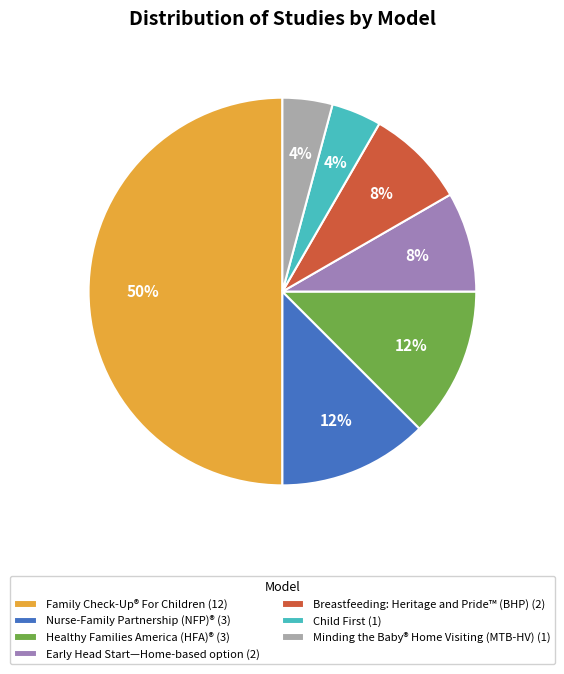

Which has a higher value, Minding the Baby® Home Visiting (MTB-HV) or Breastfeeding: Heritage and Pride™ (BHP)?

Breastfeeding: Heritage and Pride™ (BHP)